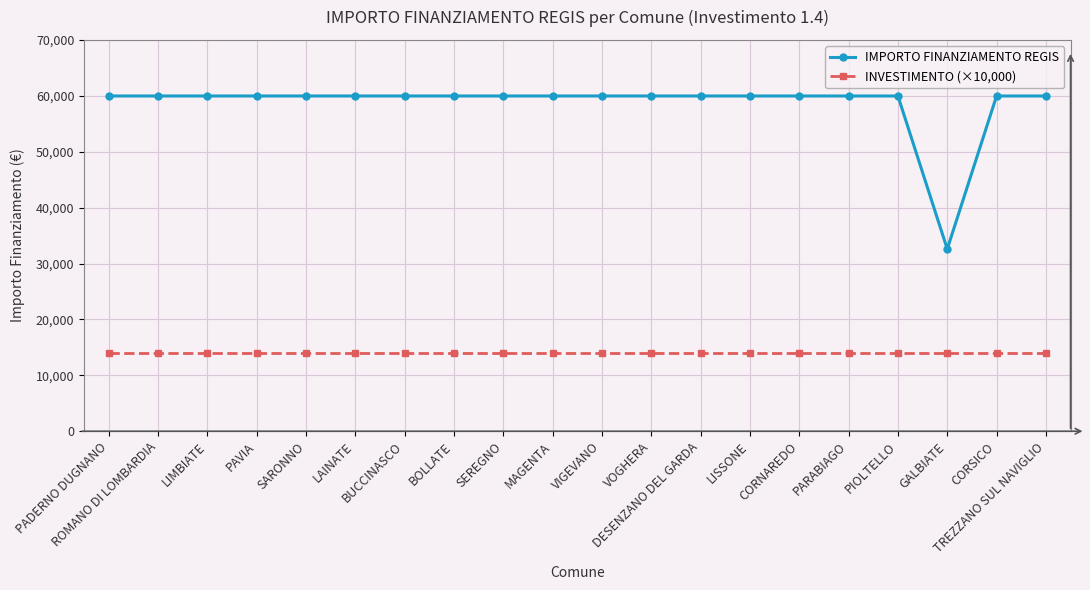

At how many categories does at least one series exceed 14795?

20